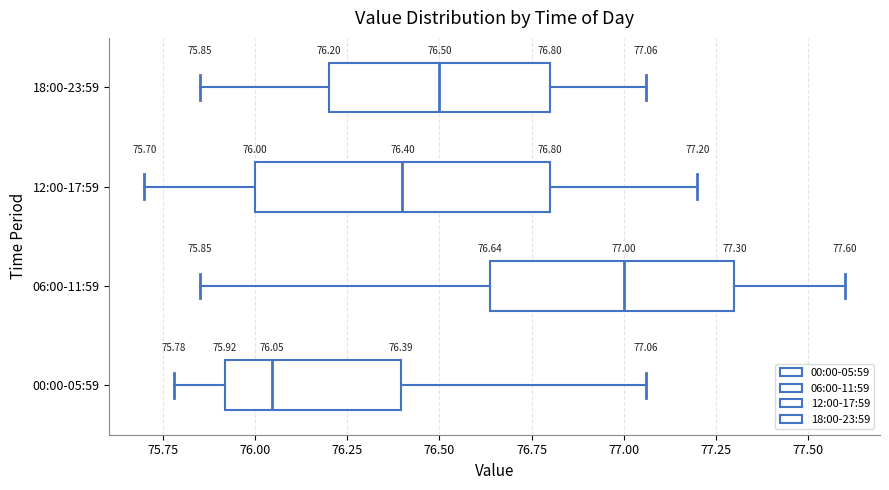

Comparing the boxes themselves (not the whiskers), which one is the widest?

12:00-17:59